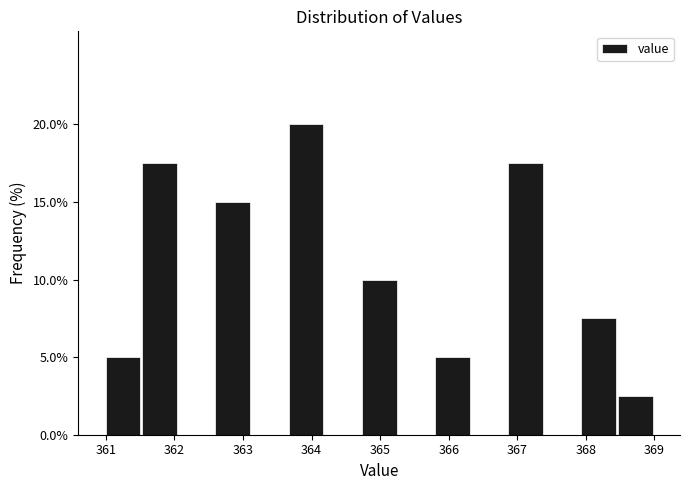

What is the height of the bar covering 365.8 to 366.3 on the x-axis? Neither the bar edges nor the heights are printed on the chart, so give them approximately, as read against the axes.

5.0